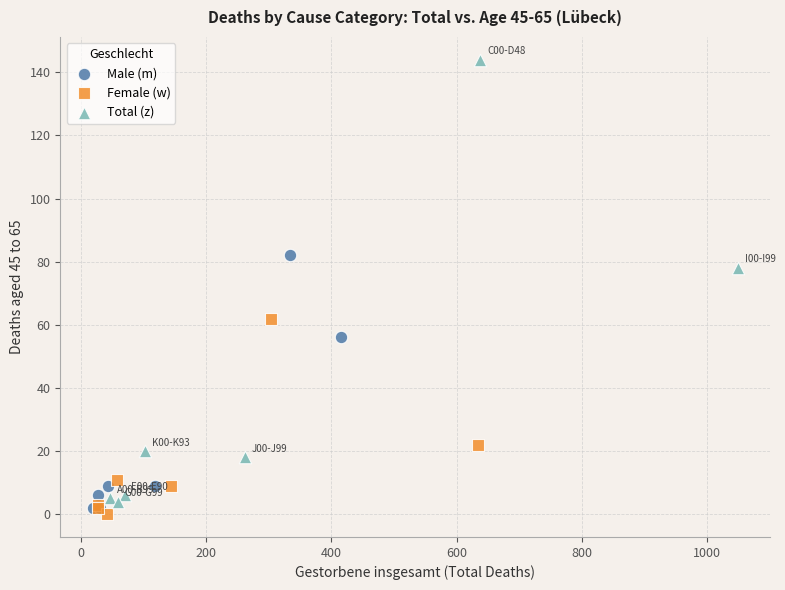

Which series contains the highest Y value?

Total (z)